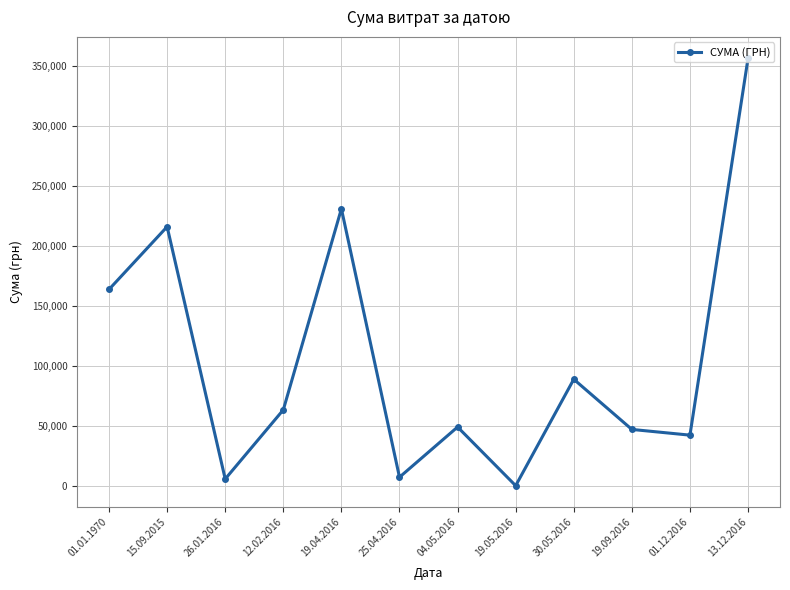

How many points are higher than both their immediate neighbors (excluding endpoints)?

4